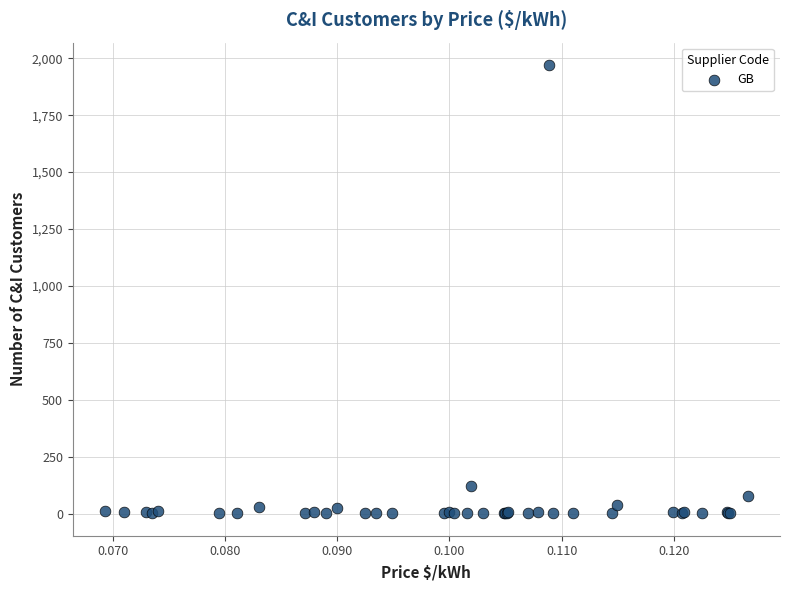

What Y value in the scatter plot is closest to 985?

119